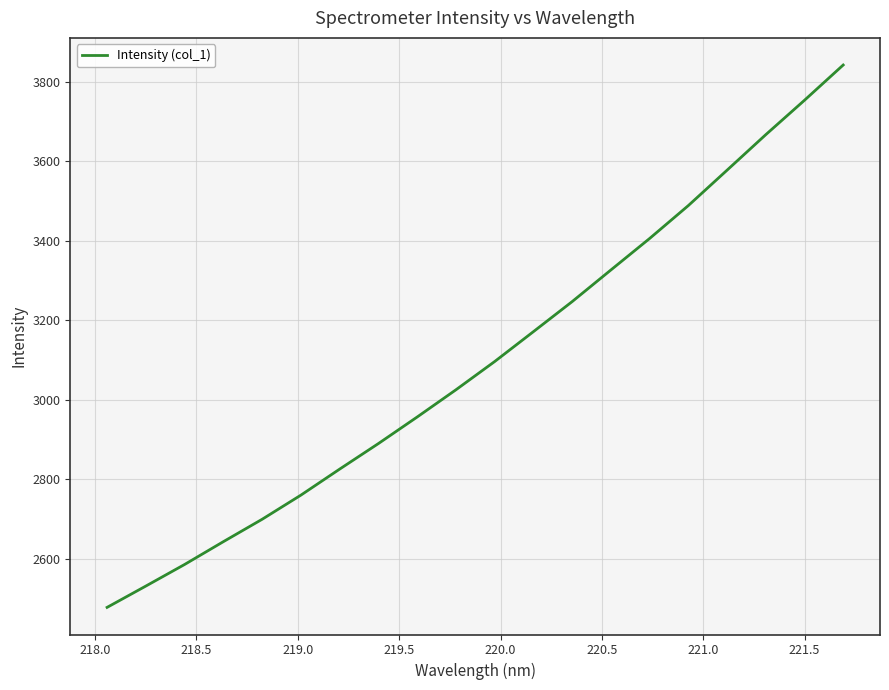

What is the maximum value shown in the chart?

3842.8